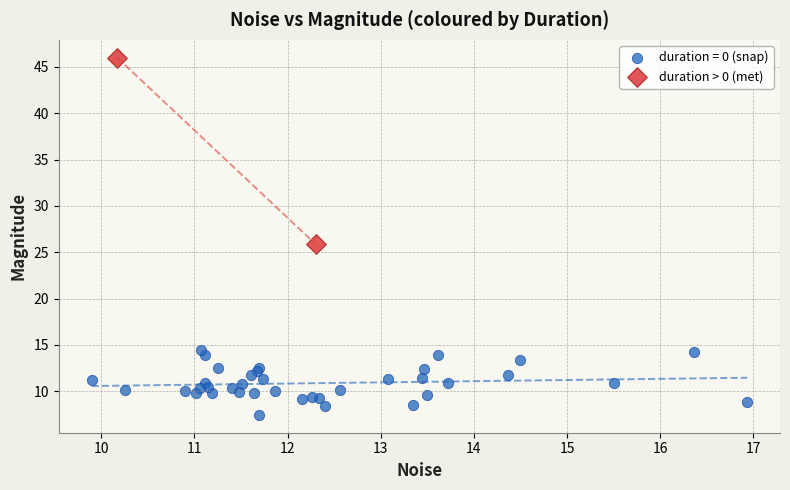

What are all the series names shown in the legend?

duration = 0 (snap), duration > 0 (met)